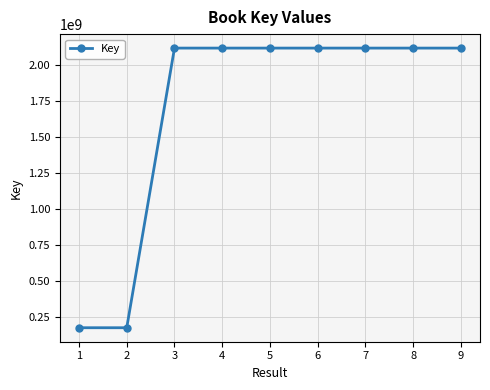

What is the change in value from 5 to 7?

+11366